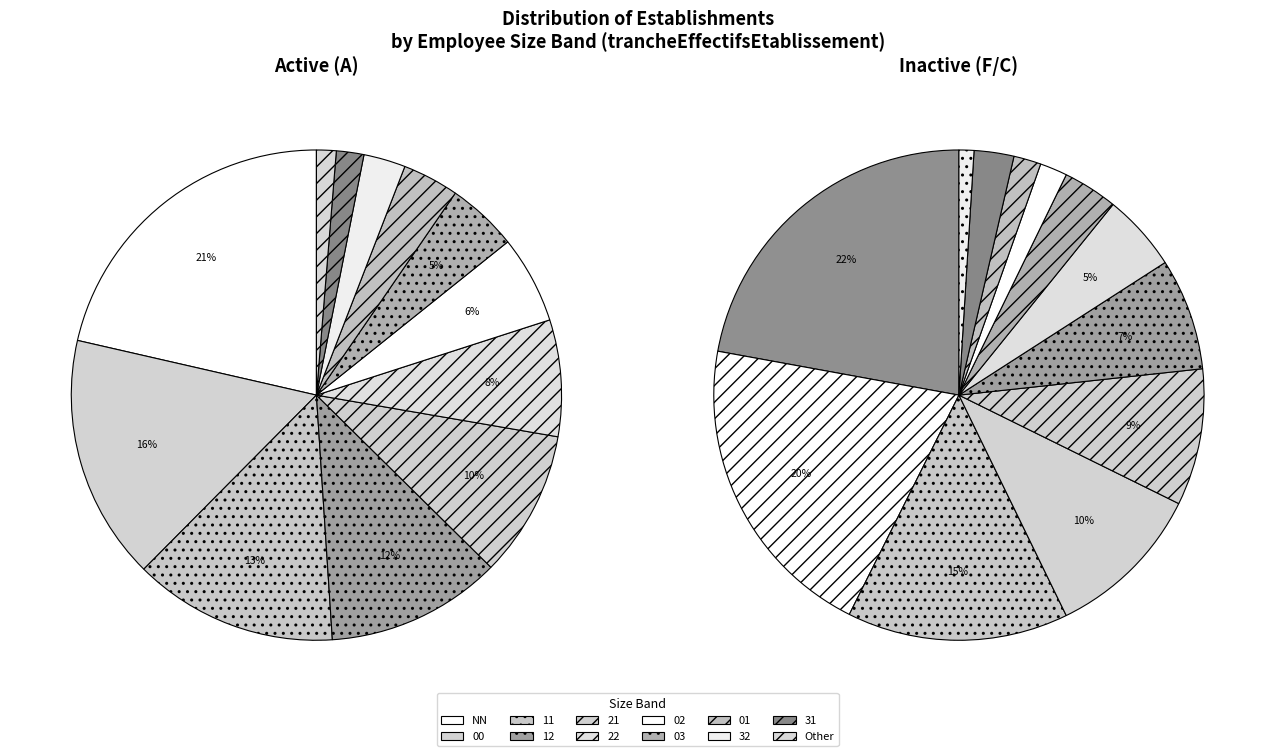

What is the ratio of the value at 32 to the value at 00?

0.1